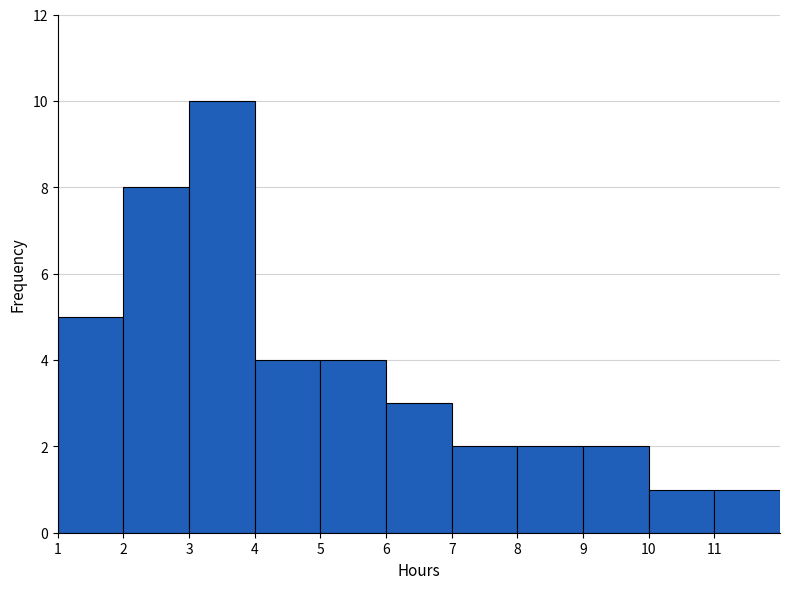

Reading left to right, transcribe this chart: for each bar, give the range it covers on the x-axis and its height. The values are not printed on the chart, so give them approximately, as read against the axis.

1 to 2: 5
2 to 3: 8
3 to 4: 10
4 to 5: 4
5 to 6: 4
6 to 7: 3
7 to 8: 2
8 to 9: 2
9 to 10: 2
10 to 11: 1
11 to 12: 1